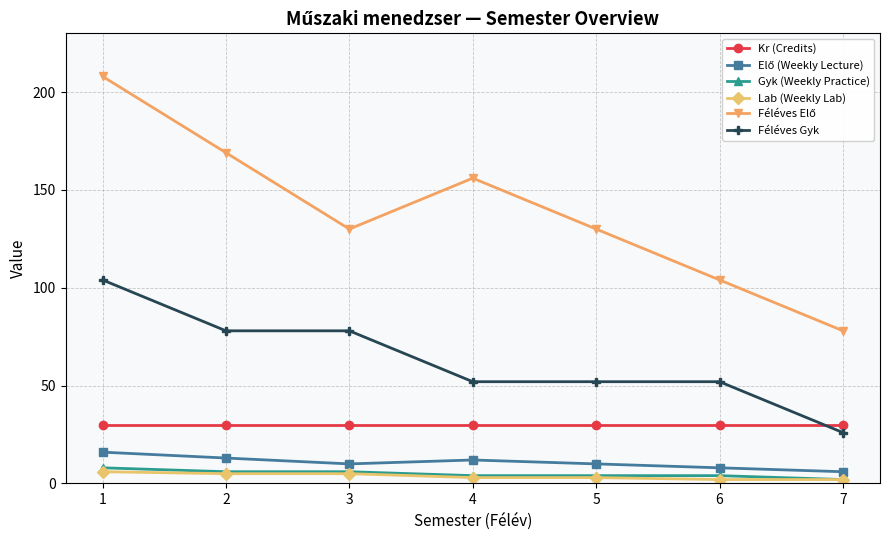

True or false: Kr (Credits) and Gyk (Weekly Practice) intersect in this chart.

False